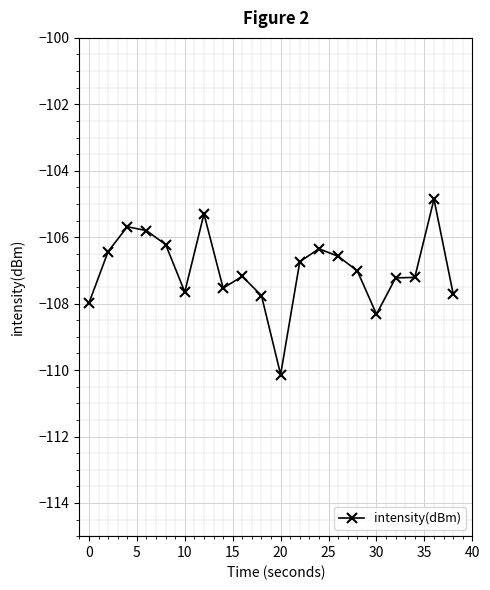

True or false: there are more than 2 points higher than both neighbors.

True